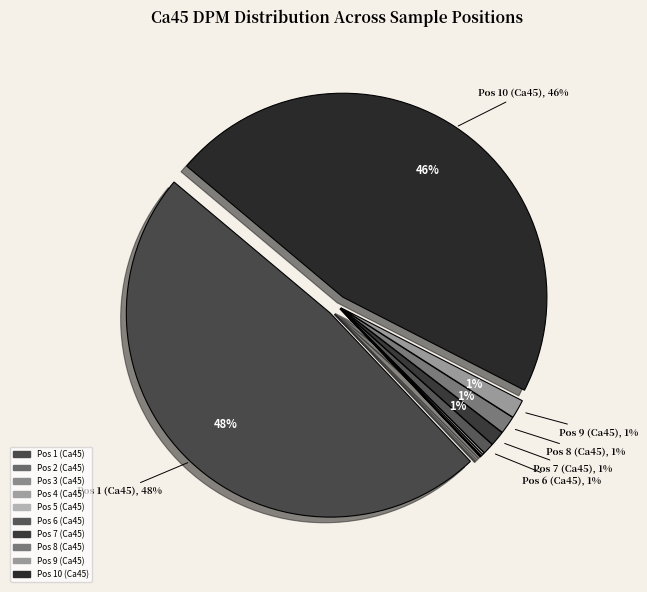

Is Pos 3 (Ca45) the majority of the pie?

No